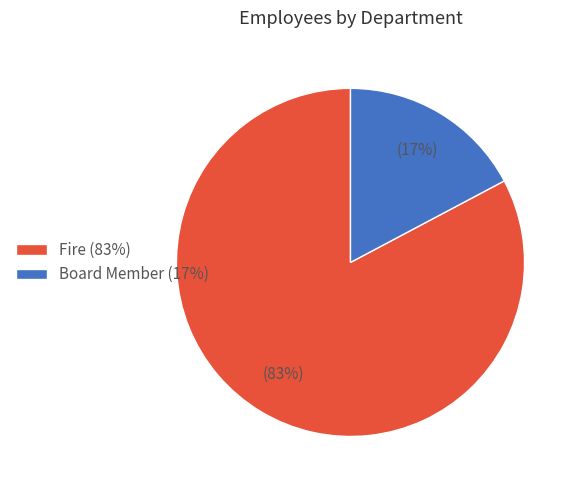

To the nearest percent, what is the difference between the Board Member and Fire slice percentages?

66%